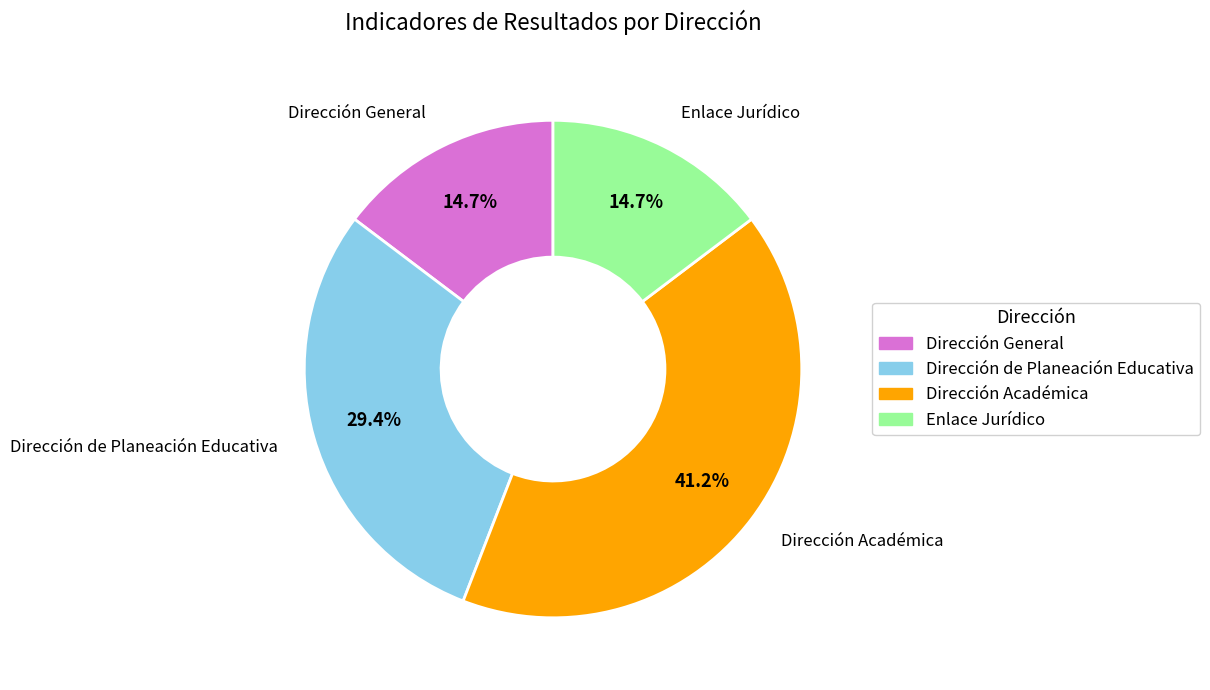

What percentage is the Dirección Académica slice, to the nearest percent?

41%